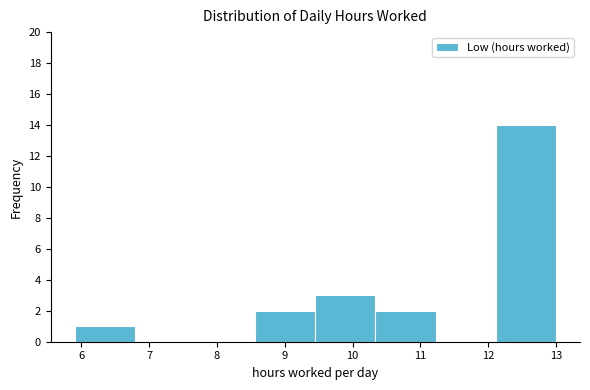

How tall is the bar that spans 5.9 to 6.8 on the x-axis? Neither the bar edges nor the heights are printed on the chart, so give them approximately, as read against the axes.

1